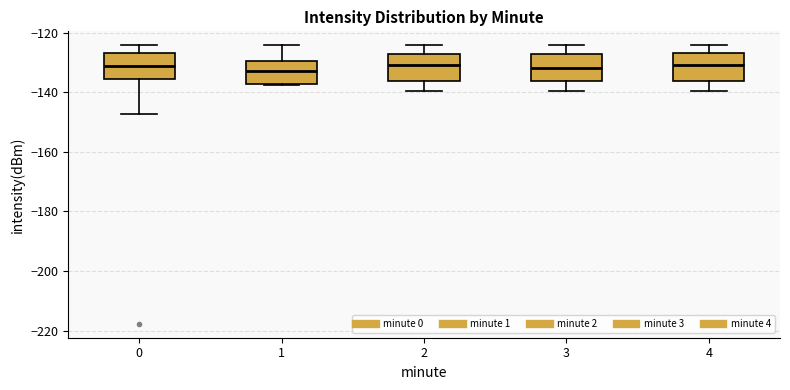

Reading left to right, read every box against the y-axis: the position of its median line, the range the box covers, and the ends of its whiskers. The values are not printed on the chart, so give them approximately, as read against the axis.

0: median -132, box -136 to -126, whiskers -148 to -124
1: median -132, box -138 to -130, whiskers -138 to -124
2: median -130, box -136 to -128, whiskers -140 to -124
3: median -132, box -136 to -128, whiskers -140 to -124
4: median -130, box -136 to -126, whiskers -140 to -124